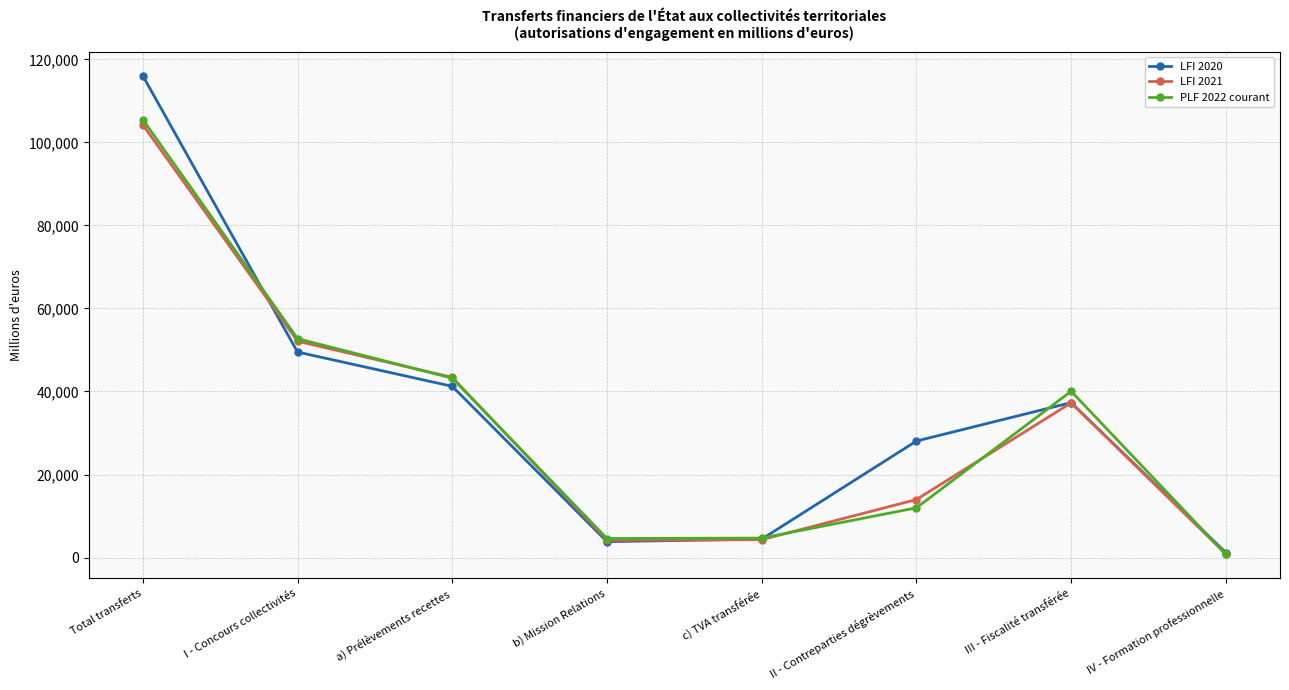

How many interior local valleys does the LFI 2021 series have?

1